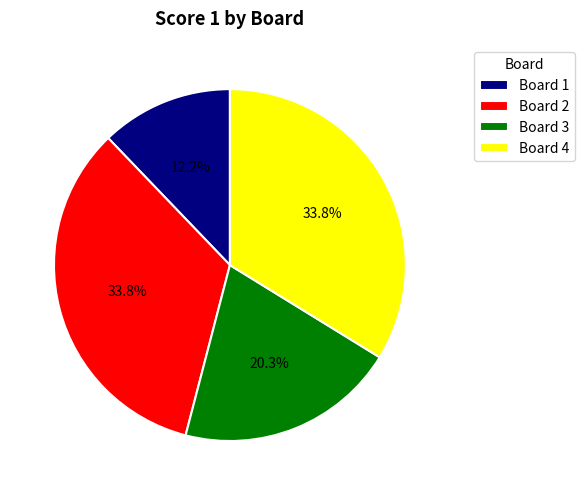

Is there a majority slice in this chart?

No